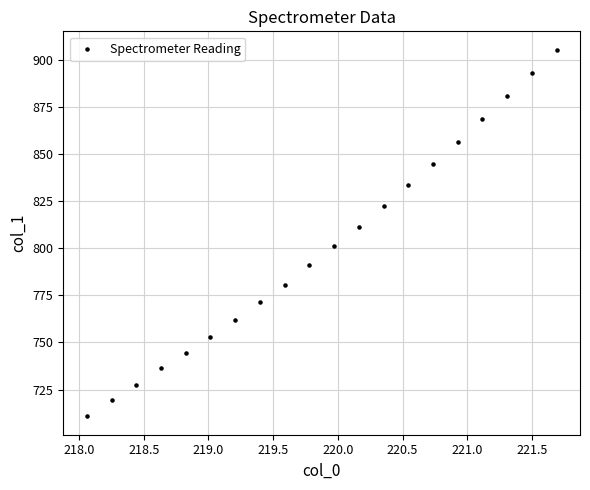

What Y value in the scatter plot is closest to 808?

811.2